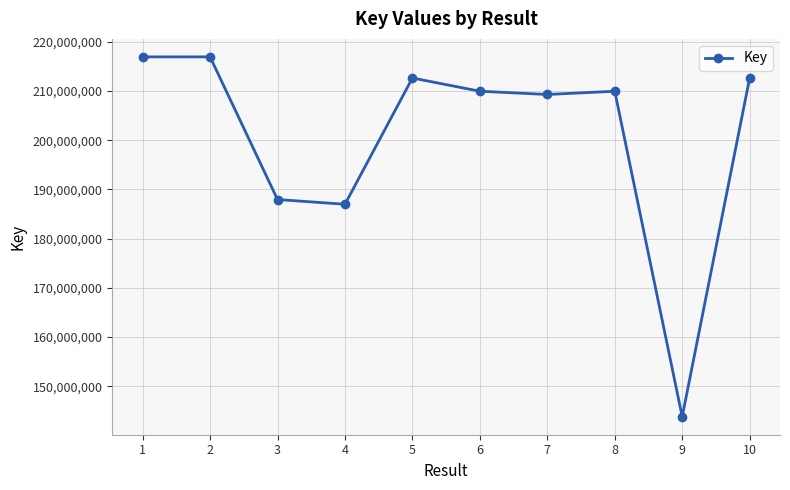

Is it true that the value at 9 is 143795640?

True